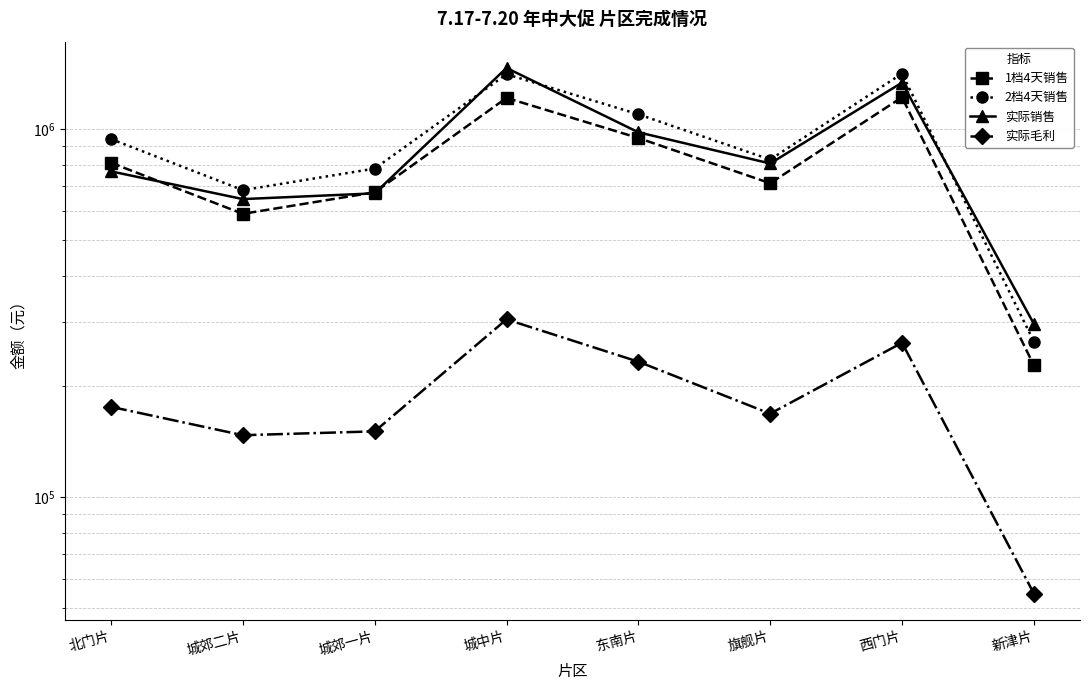

True or false: 1档4天销售 and 实际毛利 intersect in this chart.

False